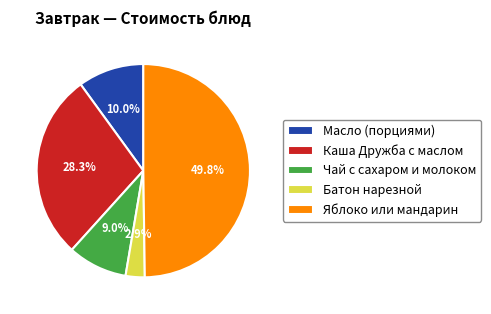

Combined, what portion of the pie is Чай с сахаром и молоком and Масло (порциями)?

19.0%